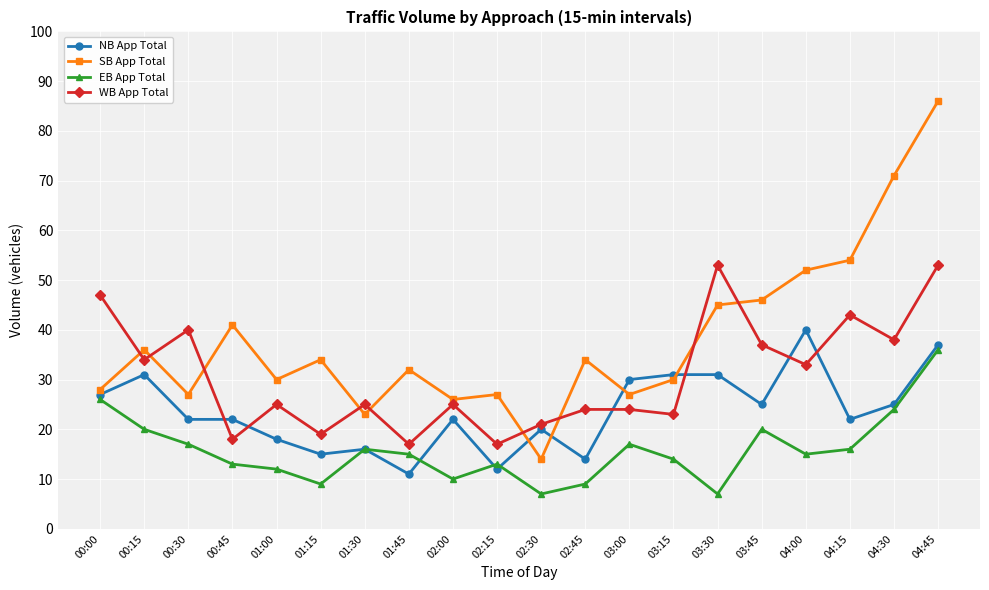

Reading left to right, list all the values displayed in this chart.

NB App Total: 27	31	22	22	18	15	16	11	22	12	20	14	30	31	31	25	40	22	25	37
SB App Total: 28	36	27	41	30	34	23	32	26	27	14	34	27	30	45	46	52	54	71	86
EB App Total: 26	20	17	13	12	9	16	15	10	13	7	9	17	14	7	20	15	16	24	36
WB App Total: 47	34	40	18	25	19	25	17	25	17	21	24	24	23	53	37	33	43	38	53